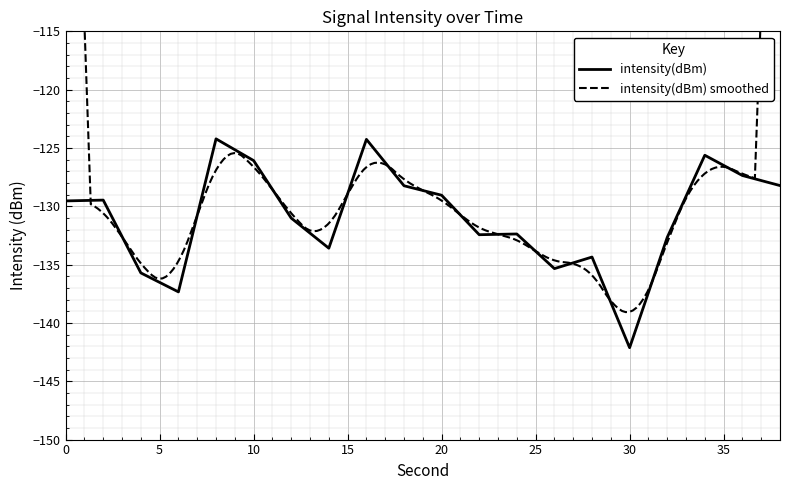

What is the approximate value at 30?

-142.1